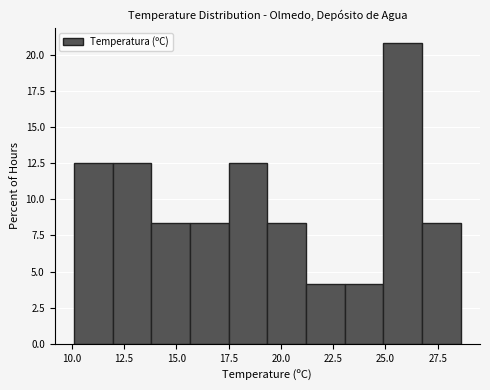

Around what value on the x-axis is the tallest bar? Give the approximate position of its centre, as read against the axis.

26.0